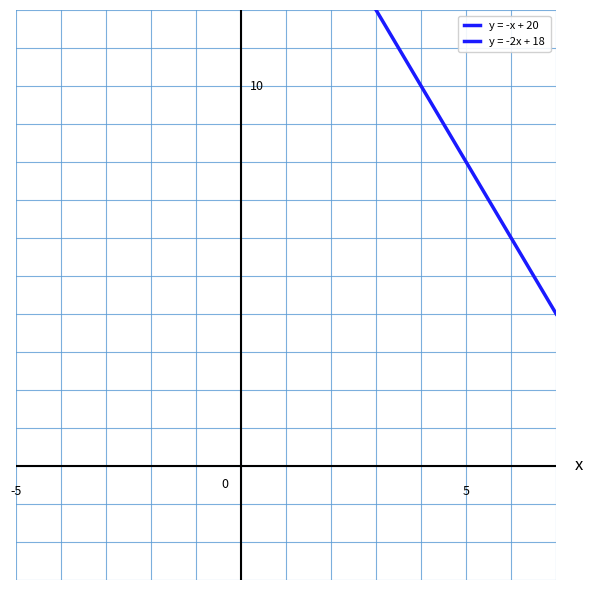

What is the sum of all y = -2x + 18 values?

138